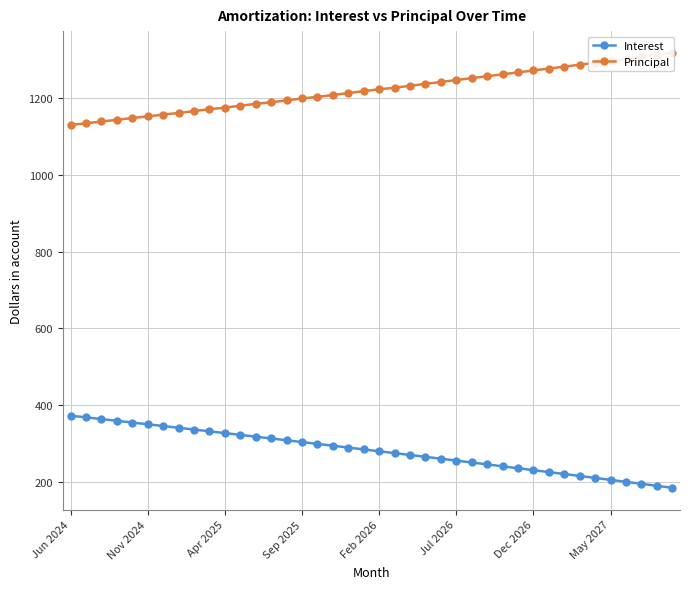

True or false: Interest and Principal intersect in this chart.

False